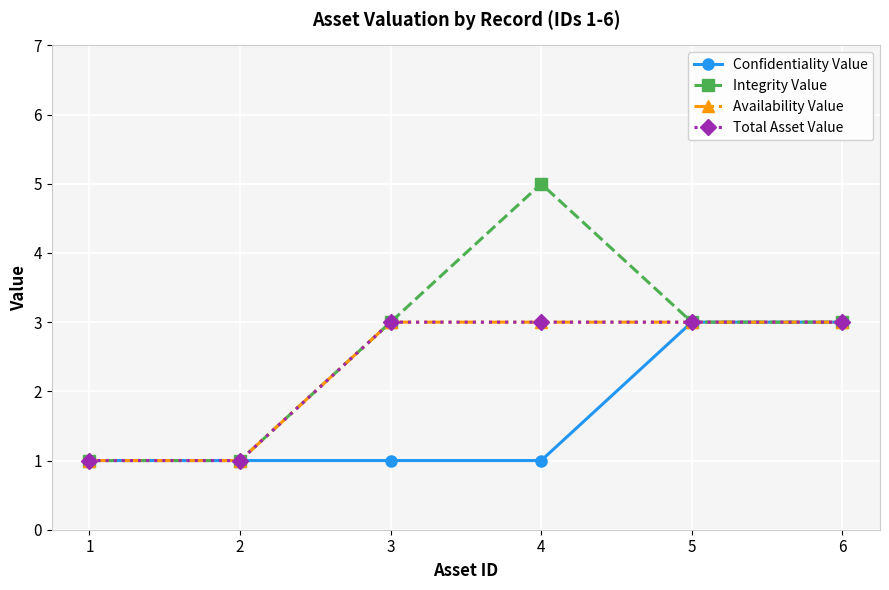

Which series has the widest spread of values?

Integrity Value